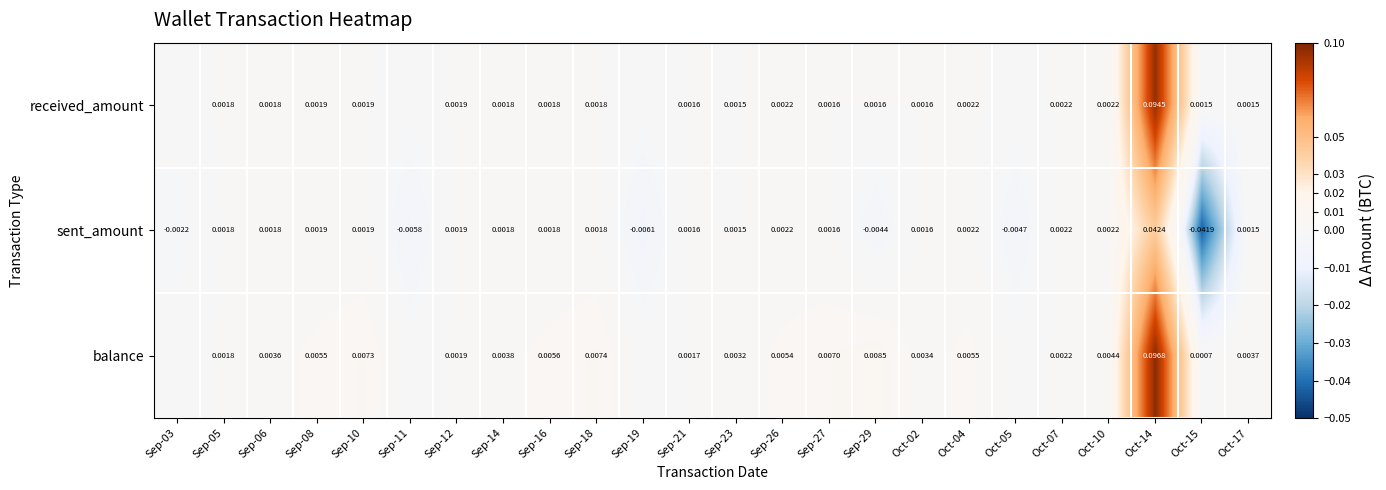

Which series changed the most between Oct-14 and Oct-15?

balance